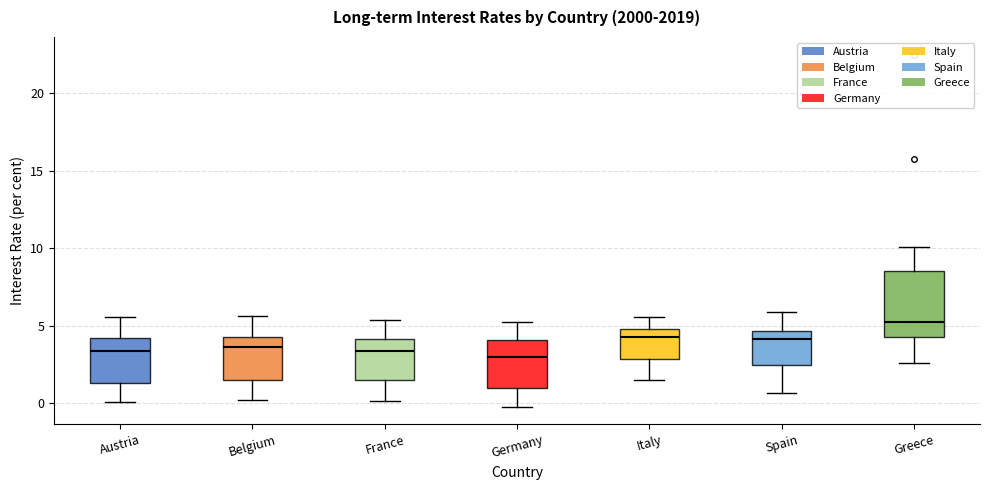

Reading left to right, transcribe this box plot: for each box, give where its median line is, the range the box spans, and where its two whiskers end, as read against the y-axis. The values are not printed on the chart, so give them approximately, as read against the axis.

Austria: median 3.5, box 1.5 to 4.0, whiskers 0.0 to 5.5
Belgium: median 3.5, box 1.5 to 4.5, whiskers 0.0 to 5.5
France: median 3.5, box 1.5 to 4.0, whiskers 0.0 to 5.5
Germany: median 3.0, box 1.0 to 4.0, whiskers 0.0 to 5.5
Italy: median 4.5, box 3.0 to 5.0, whiskers 1.5 to 5.5
Spain: median 4.0, box 2.5 to 4.5, whiskers 0.5 to 6.0
Greece: median 5.0, box 4.5 to 8.5, whiskers 2.5 to 10.0